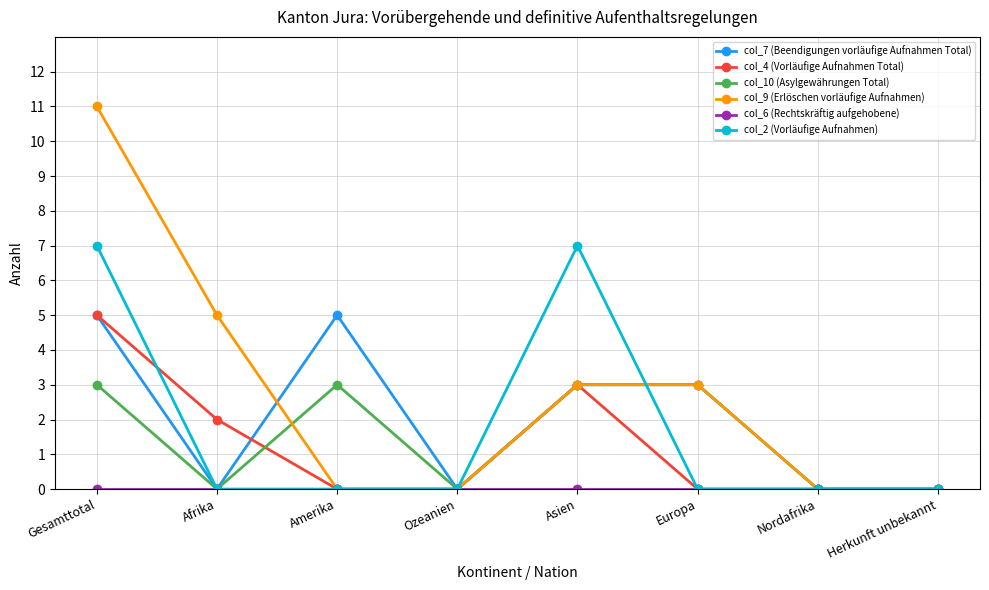

What is the label of the 2nd point from the left?

Afrika